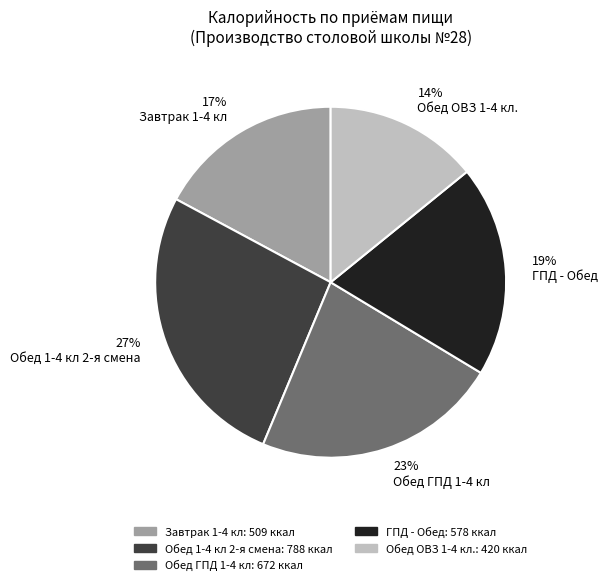

The 27% Обед 1-4 кл 2-я смена slice represents 27% of the pie. True or false?

True